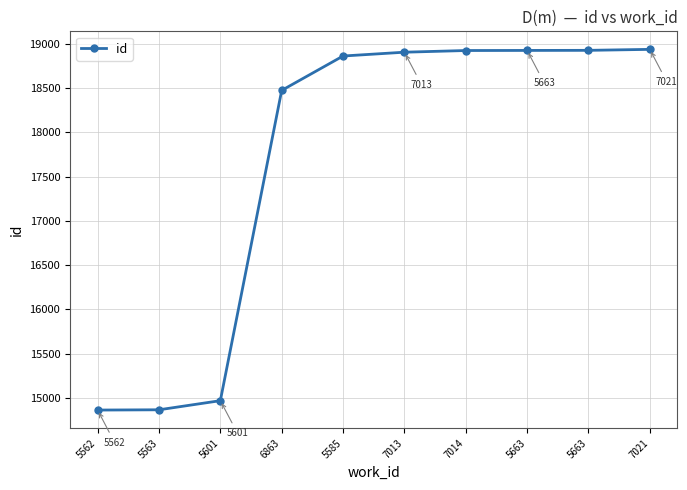

How many categories are shown in the chart?

10